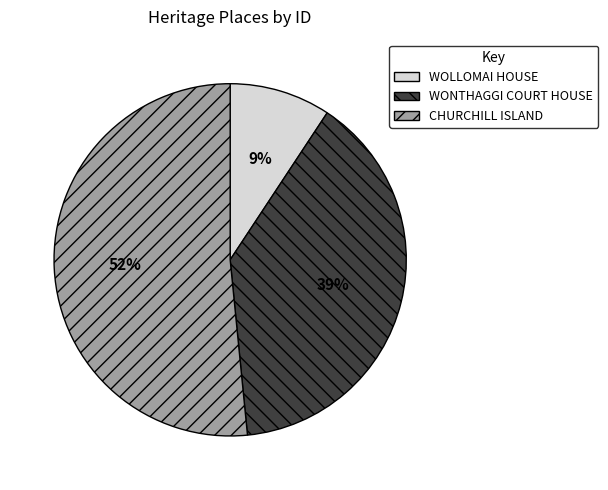

Do WONTHAGGI COURT HOUSE and WOLLOMAI HOUSE together represent more than half of the pie?

No